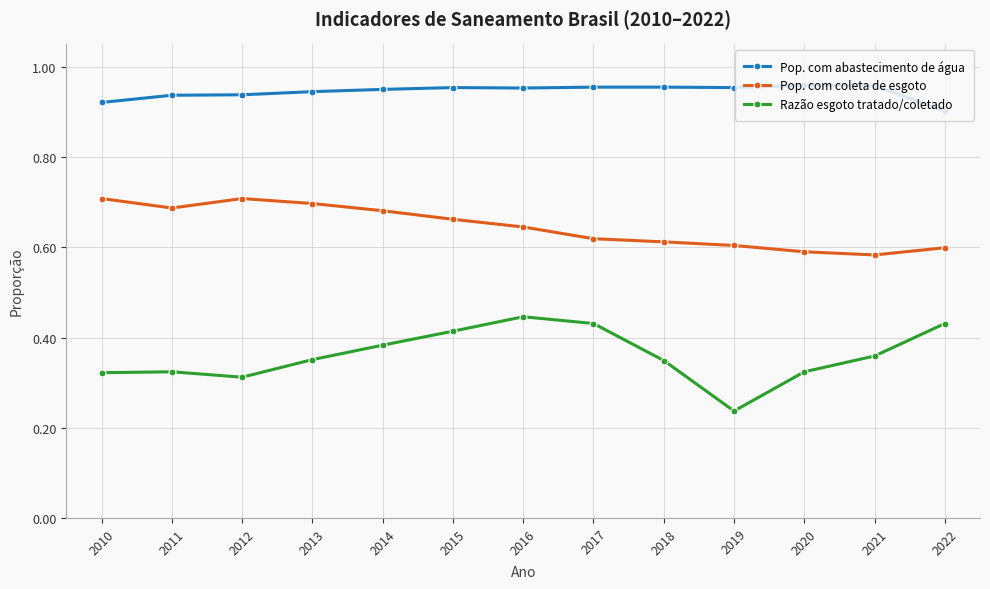

What are all the series names shown in the legend?

Pop. com abastecimento de água, Pop. com coleta de esgoto, Razão esgoto tratado/coletado